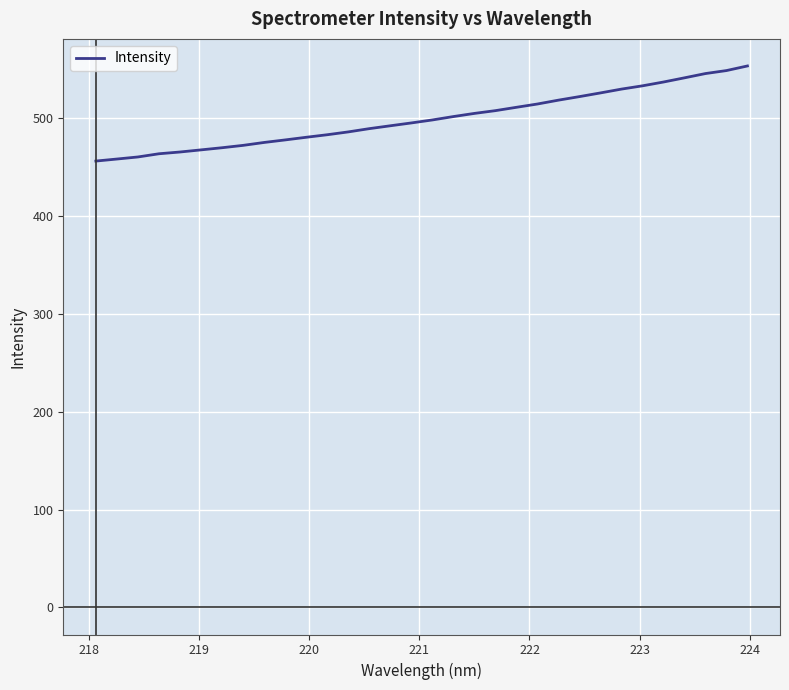

What is the greatest value displayed?

553.2